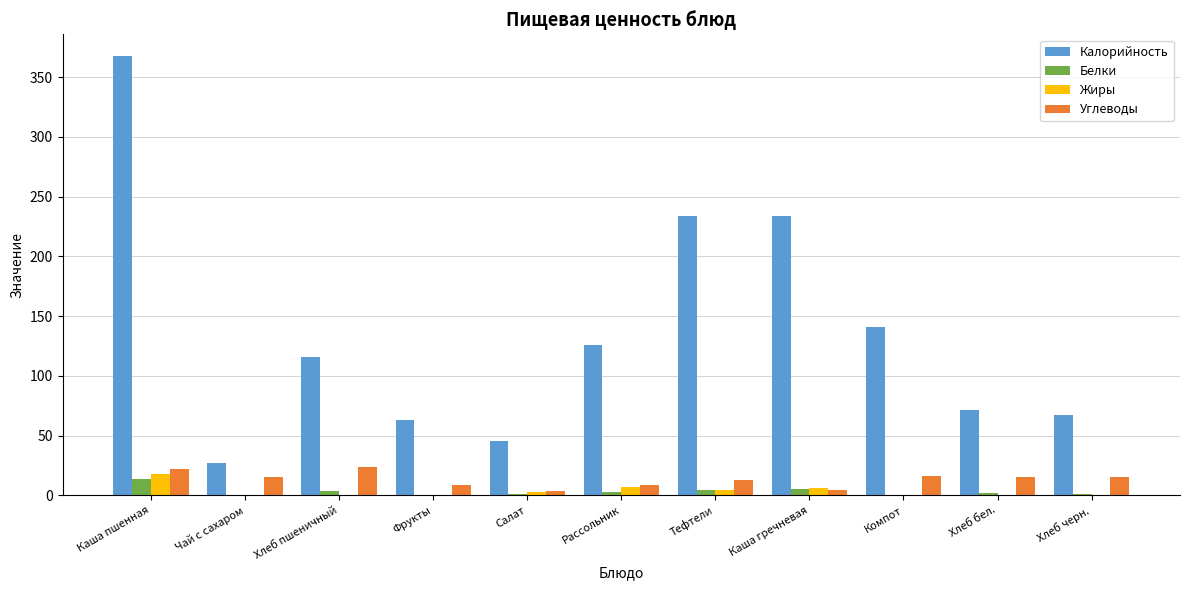

Which series has the largest total across all categories?

Калорийность